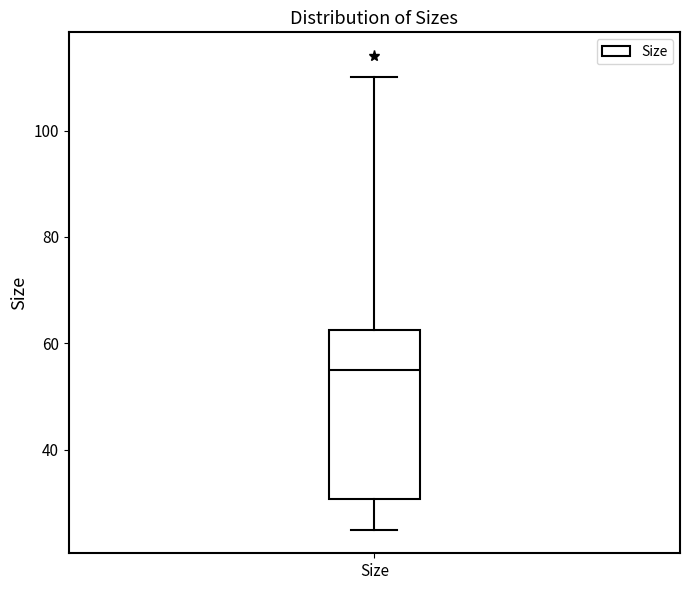

Where does the lower whisker of the box for Size end on the y-axis? The values are not printed on the chart, so give them approximately, as read against the axis.

26